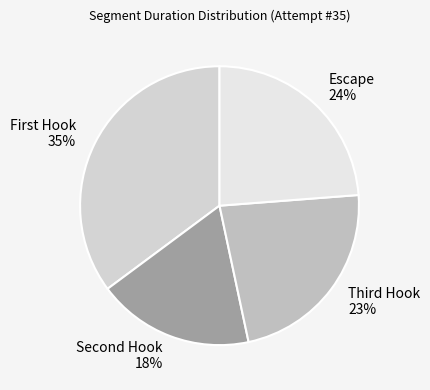

Which slice is the largest?

First Hook